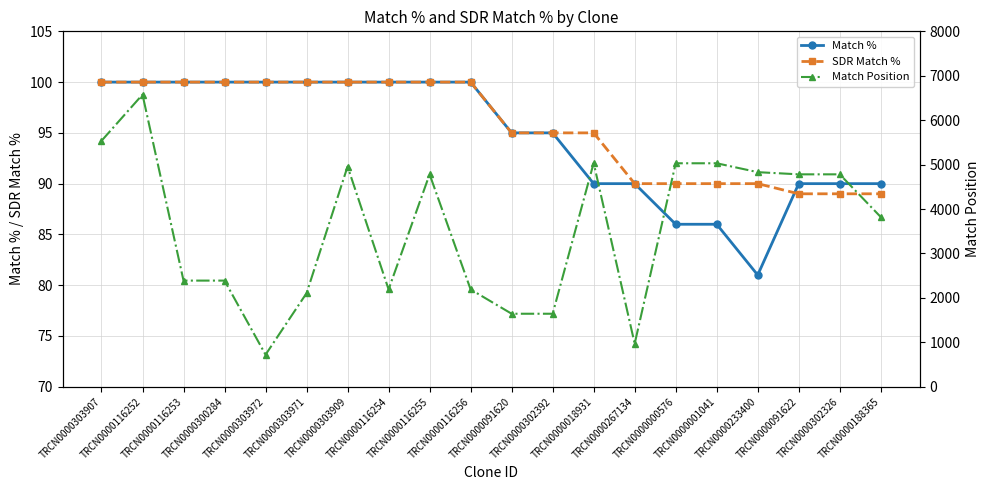

What is the spread (max minus min) of values at TRCN0000303909?

4857